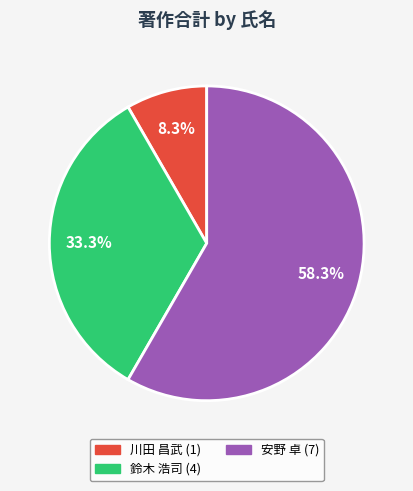

How many segments does this pie chart have?

3